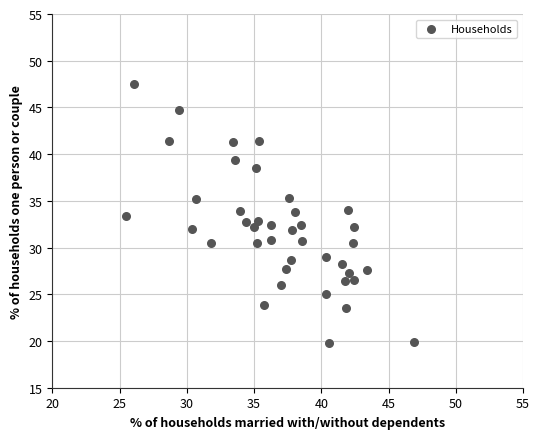

What is the range of Y values (max minus min)?

27.7